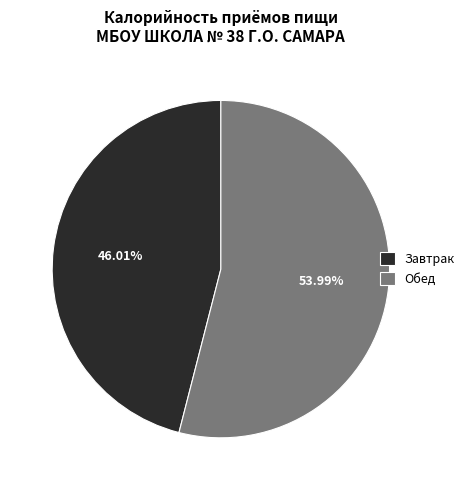

How many segments does this pie chart have?

2